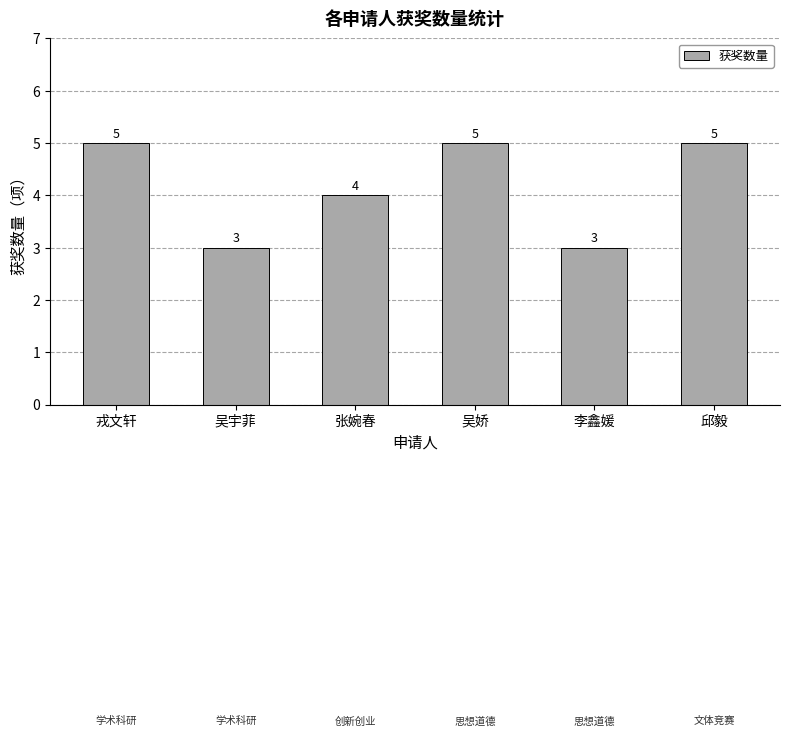

What is the value of the 6th bar from the left?

5